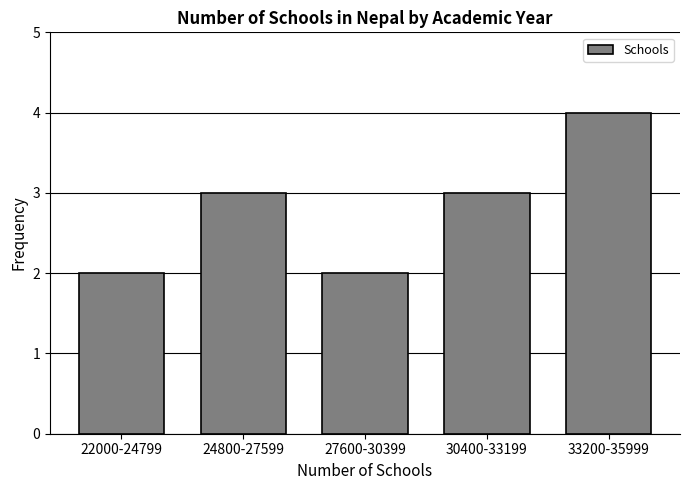

Reading left to right, extract all data points from this chart.

2	3	2	3	4